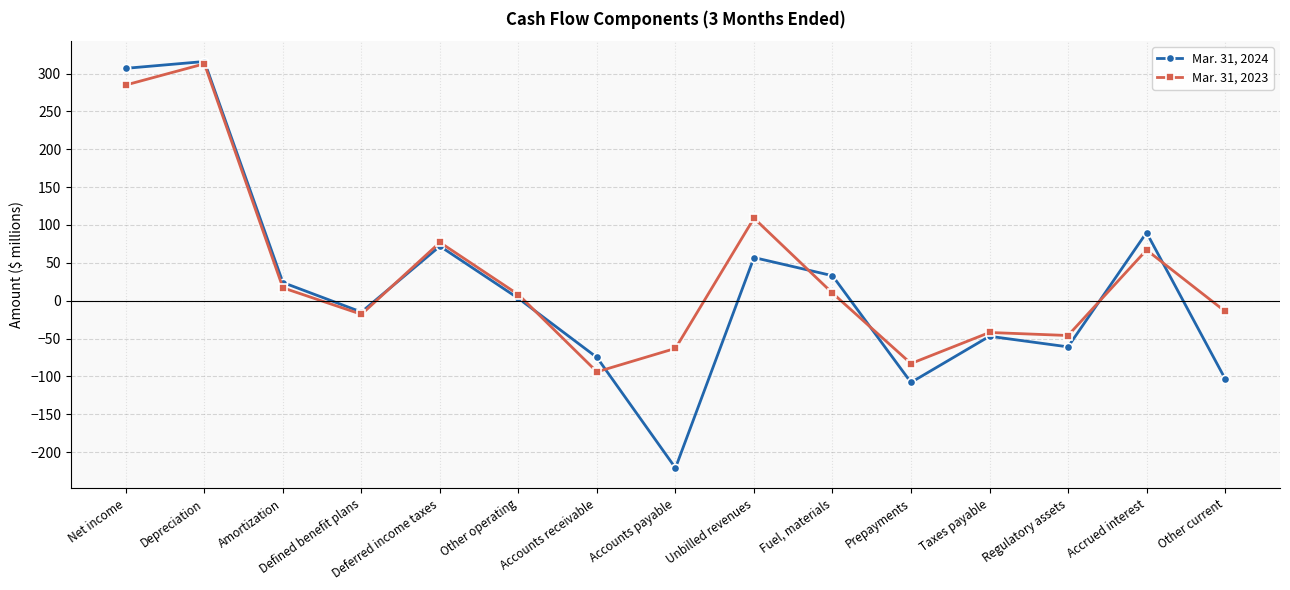

What is the value of the Mar. 31, 2023 point at the 14th from the left?

67